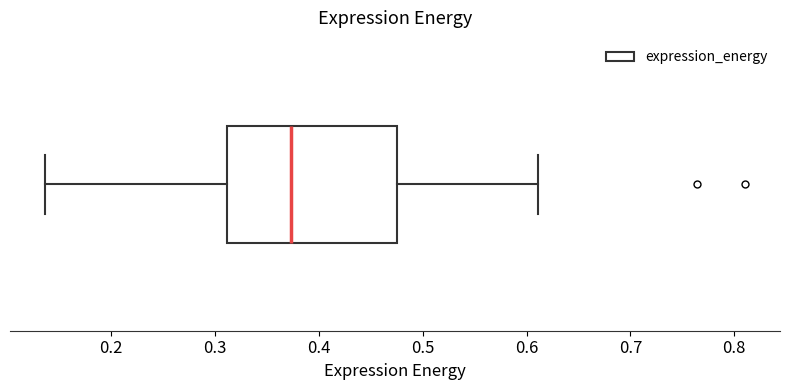

Transcribe this box plot: give where the median line is, the range the box spans, and where the two whiskers end, as read against the x-axis. The values are not printed on the chart, so give them approximately, as read against the axis.

median 0.37, box 0.31 to 0.48, whiskers 0.14 to 0.61